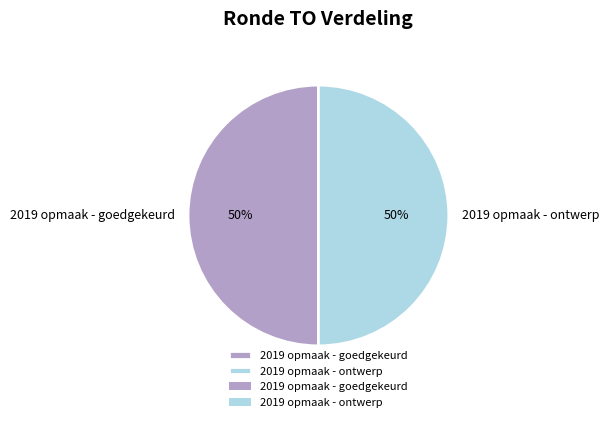

To the nearest percent, what portion does 2019 opmaak - ontwerp represent?

50%